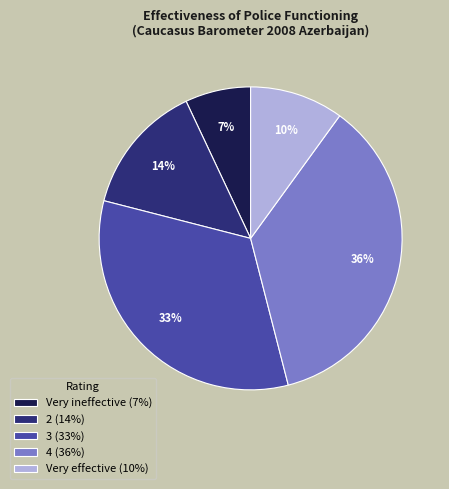

Is it true that 2 is 3% of the pie?

False